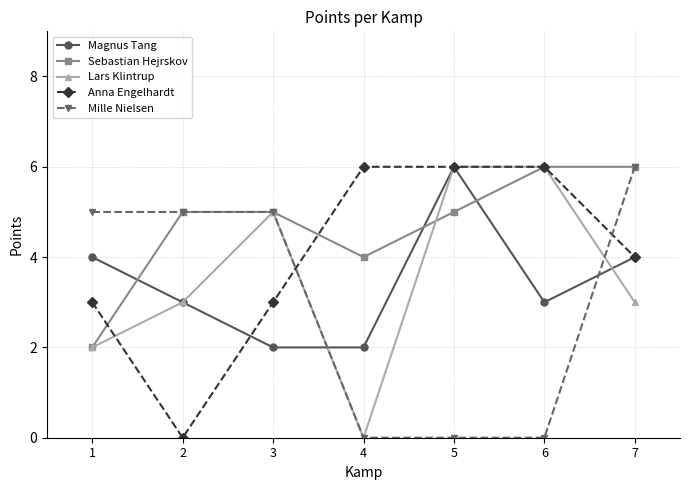

Reading left to right, what are all the values shown in this chart?

Magnus Tang: 4	3	2	2	6	3	4
Sebastian Hejrskov: 2	5	5	4	5	6	6
Lars Klintrup: 2	3	5	0	6	6	3
Anna Engelhardt: 3	0	3	6	6	6	4
Mille Nielsen: 5	5	5	0	0	0	6